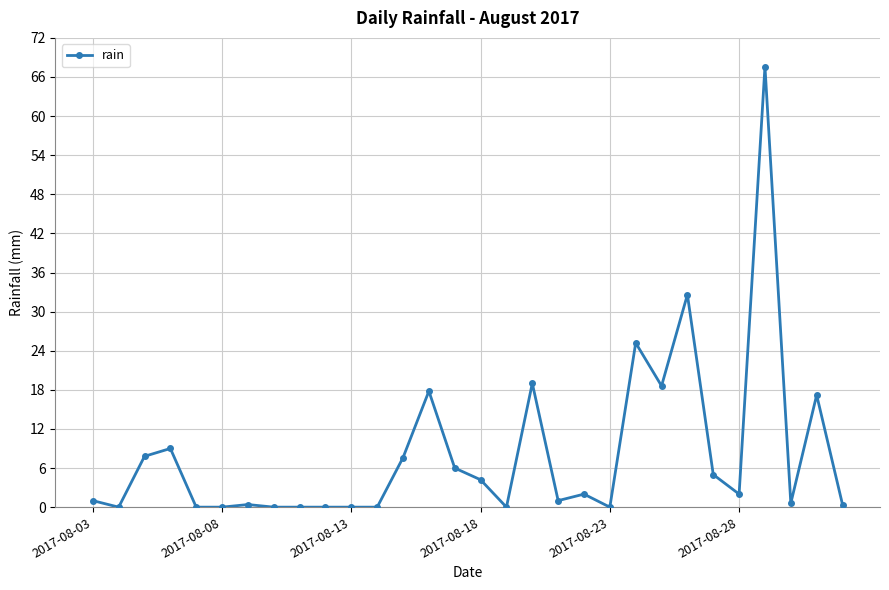

How many lines are shown in the chart?

1